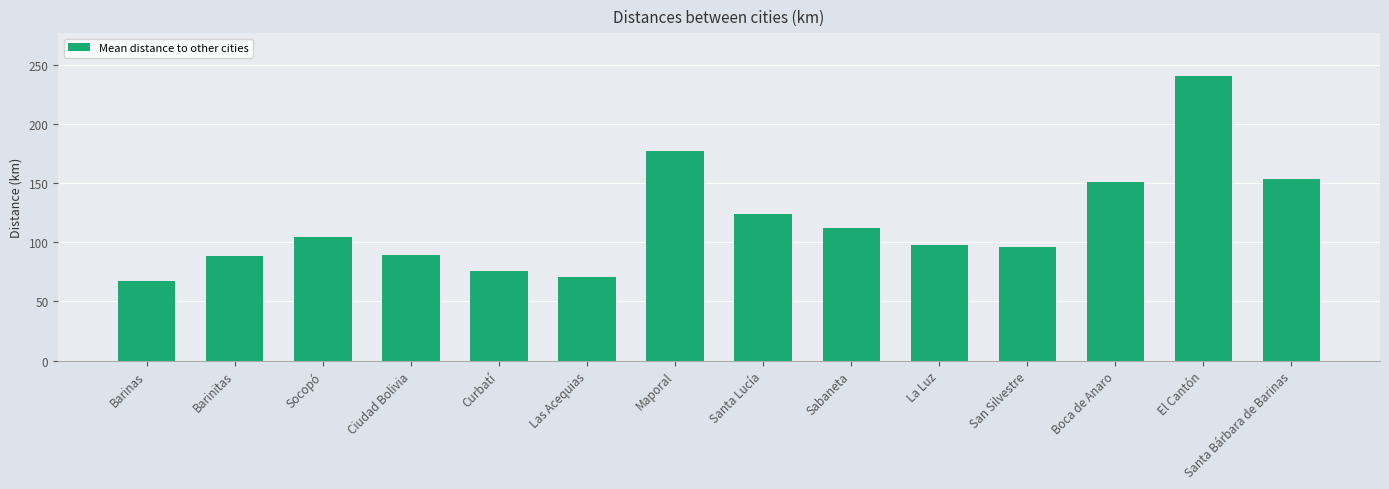

Count the number of data series in this chart.

1